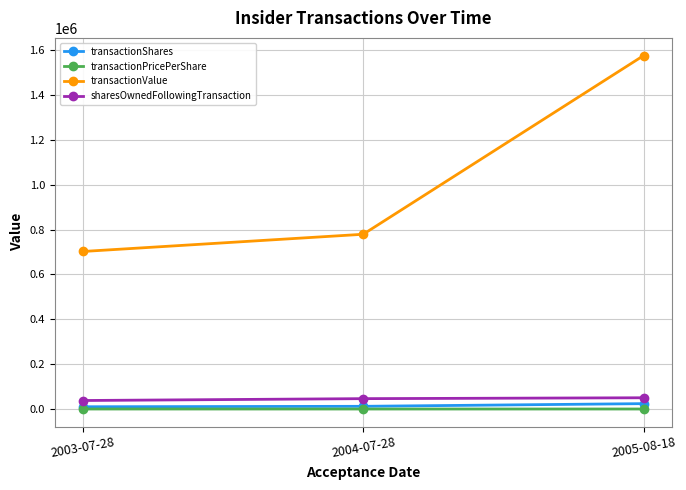

What are all the series names shown in the legend?

transactionShares, transactionPricePerShare, transactionValue, sharesOwnedFollowingTransaction